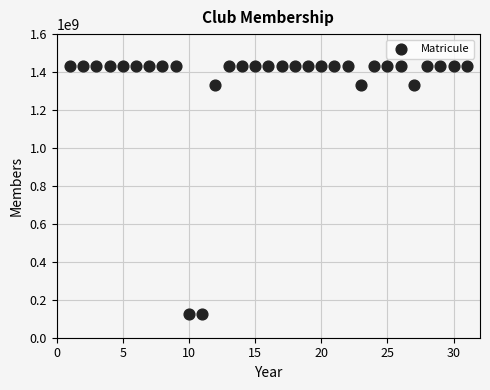

What is the range of Y values (max minus min)?

1310015462